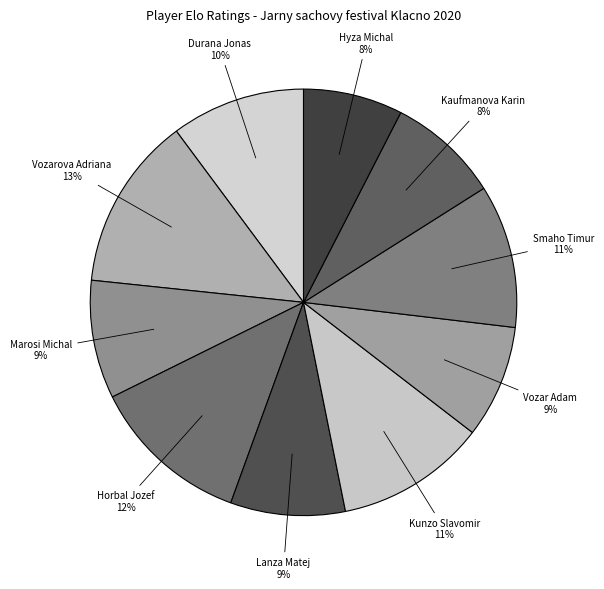

Count the number of slices in the pie.

10